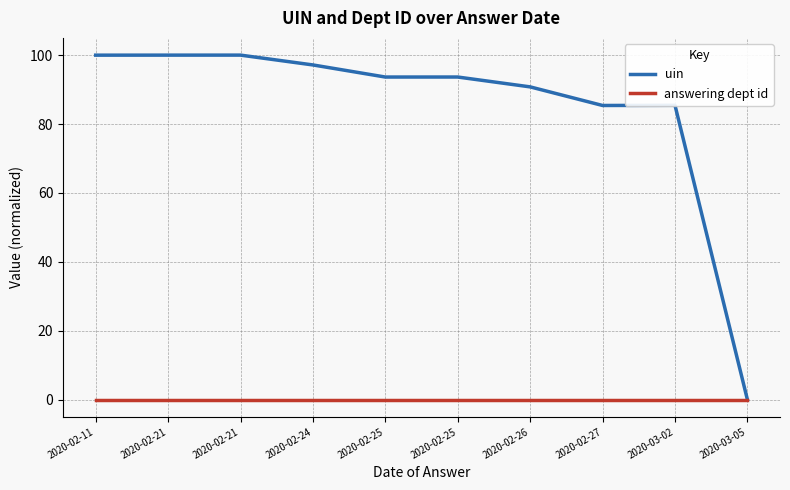

Does the chart have visible grid lines?

Yes